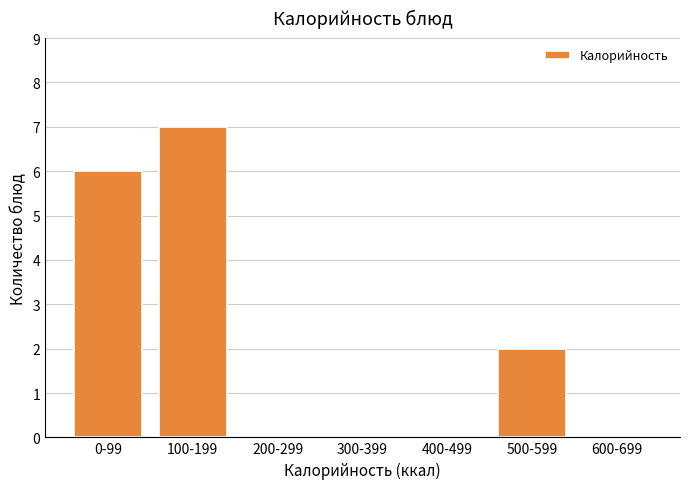

Reading left to right, list all the values displayed in this chart.

0-99=6	100-199=7	200-299=0	300-399=0	400-499=0	500-599=2	600-699=0